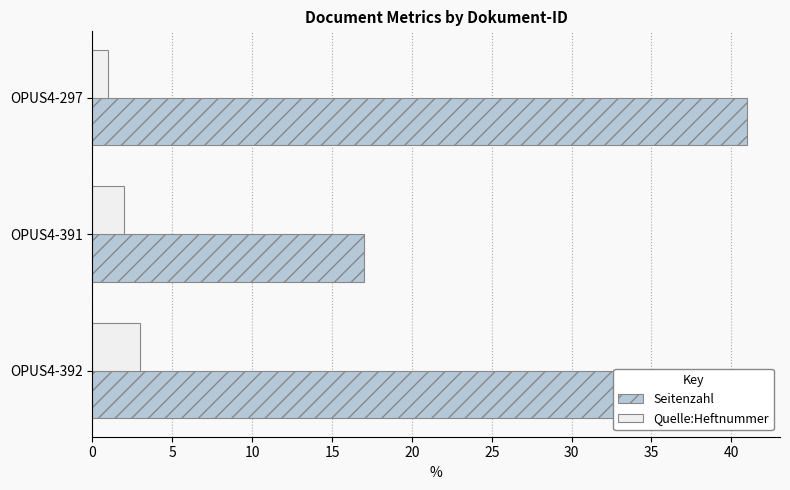

True or false: Seitenzahl has a value of 33 at OPUS4-392.

True